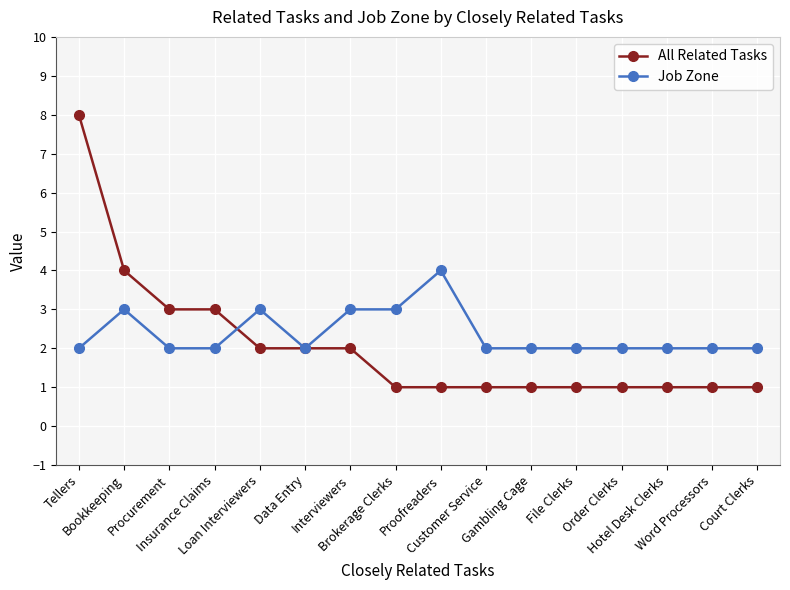

What is the approximate value of All Related Tasks at File Clerks?

1